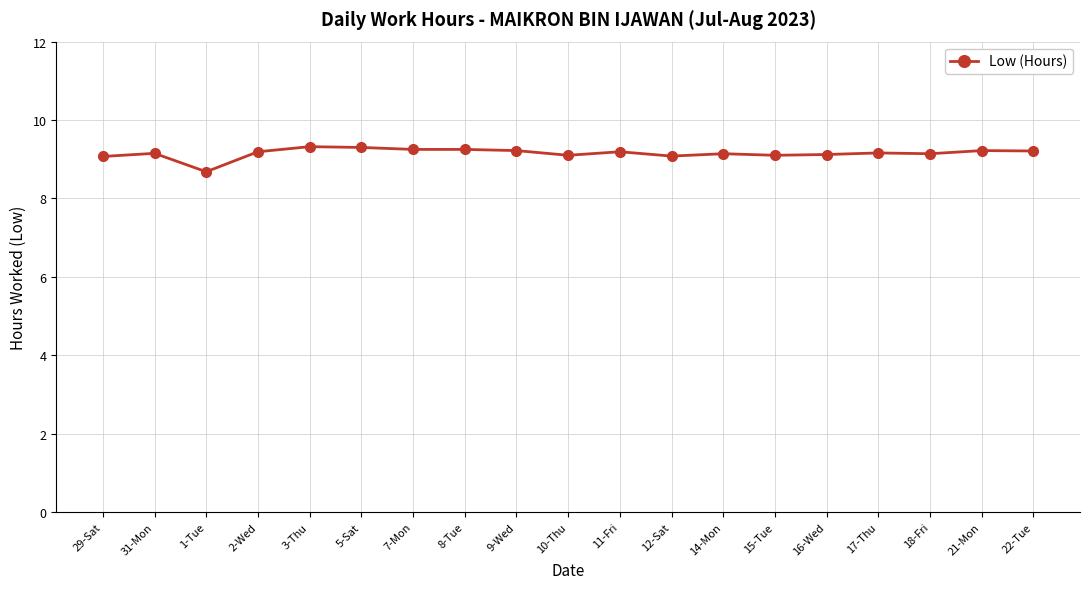

At which category does the data reach its first local valley?

1-Tue